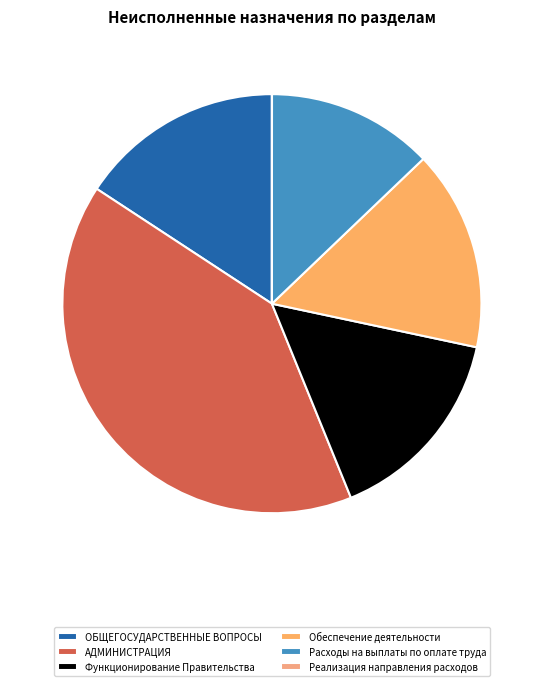

Which slice is the largest?

АДМИНИСТРАЦИЯ